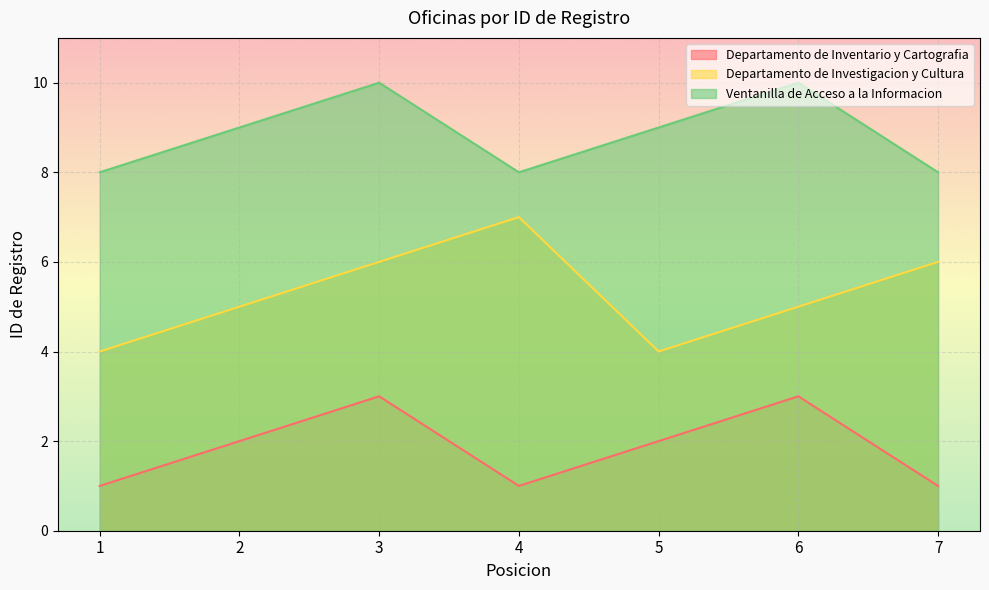

Does the chart display data point markers on the line(s)?

No